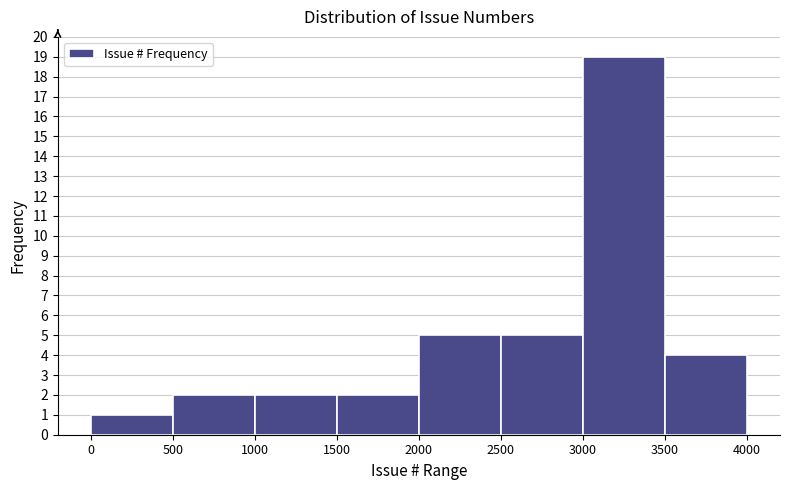

Reading left to right, list every bar in this chart as the range it spans on the x-axis followed by its height. The values are not printed on the chart, so give them approximately, as read against the axis.

0 to 500: 1
500 to 1000: 2
1000 to 1500: 2
1500 to 2000: 2
2000 to 2500: 5
2500 to 3000: 5
3000 to 3500: 19
3500 to 4000: 4